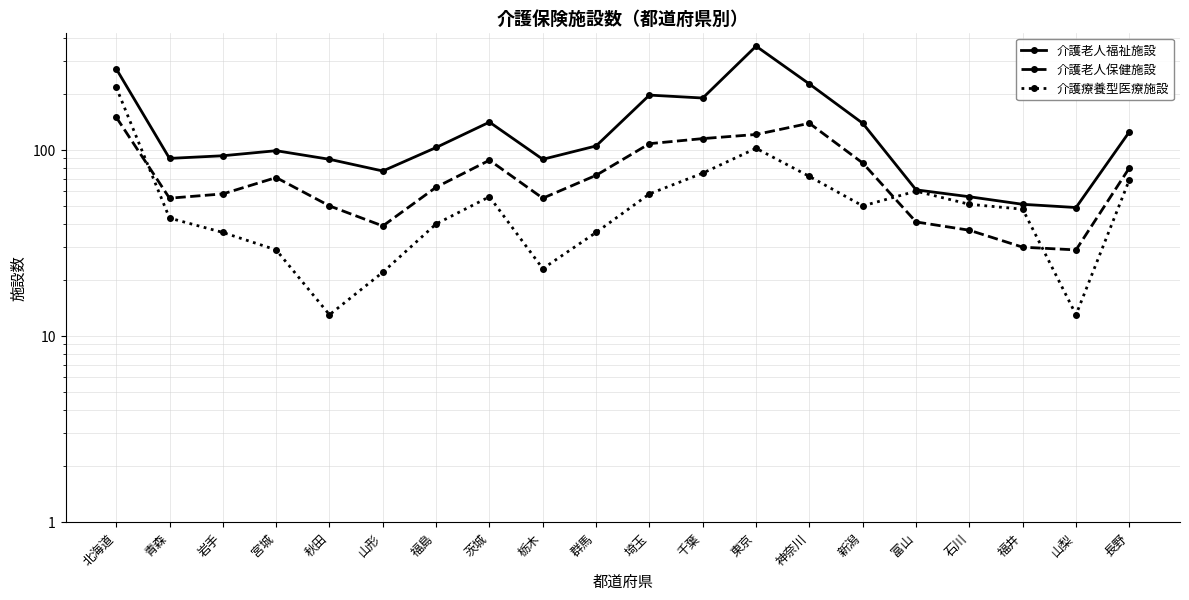

Count the number of data series in this chart.

3